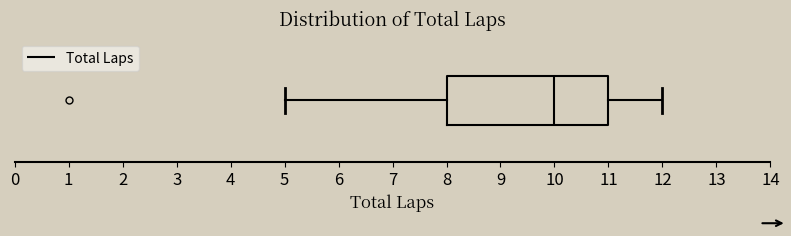

Read this box plot against the x-axis: the position of the median line, the range covered by the box, and the ends of both whiskers. The values are not printed on the chart, so give them approximately, as read against the axis.

median 10, box 8 to 11, whiskers 5 to 12